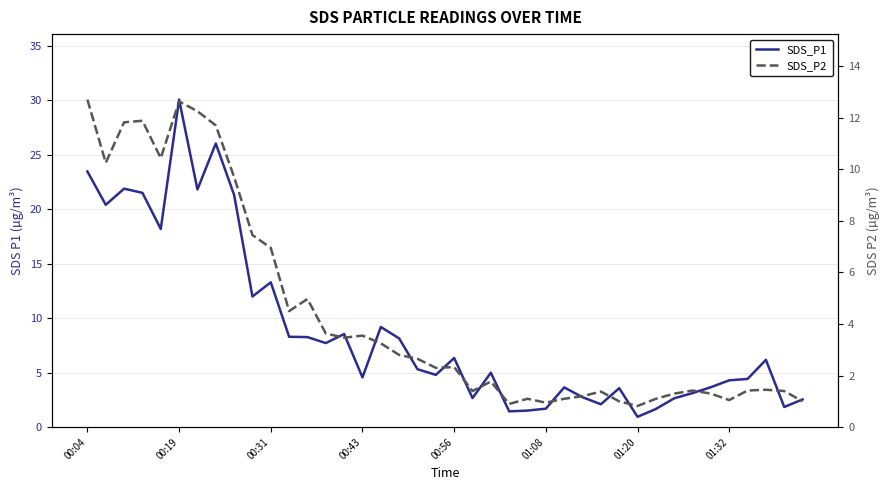

True or false: SDS_P1 has more than 0 points higher than both neighbors.

True